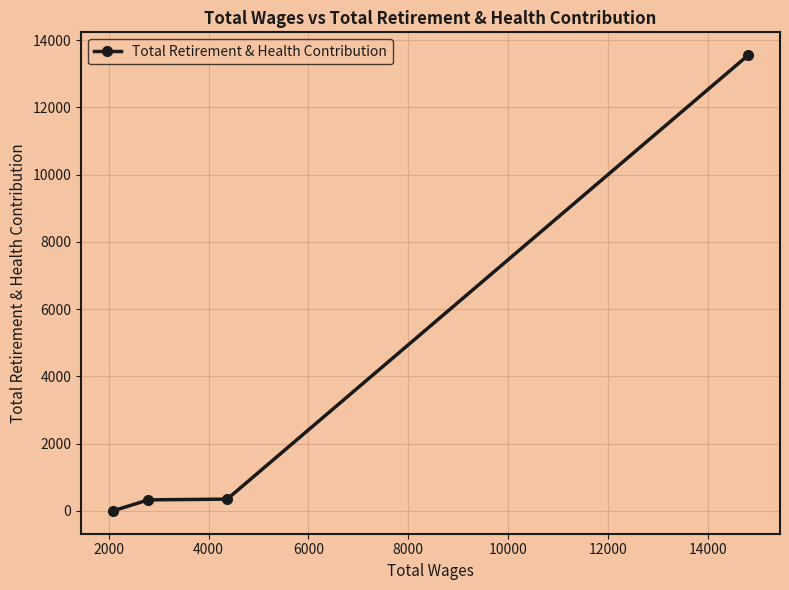

What is the difference between the maximum and minimum values?

13555